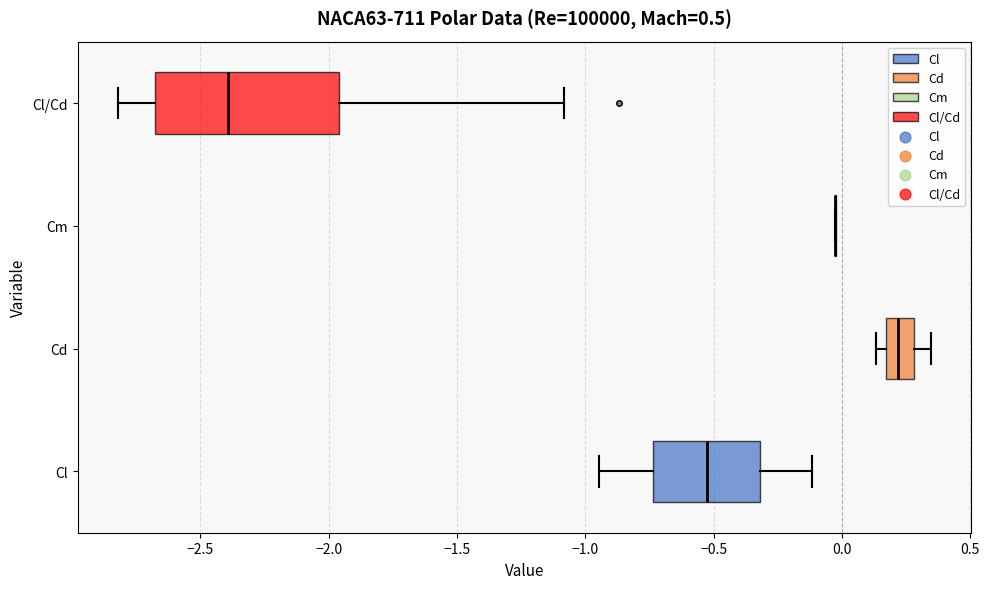

Which box is the widest, from its left edge to its right edge?

Cl/Cd